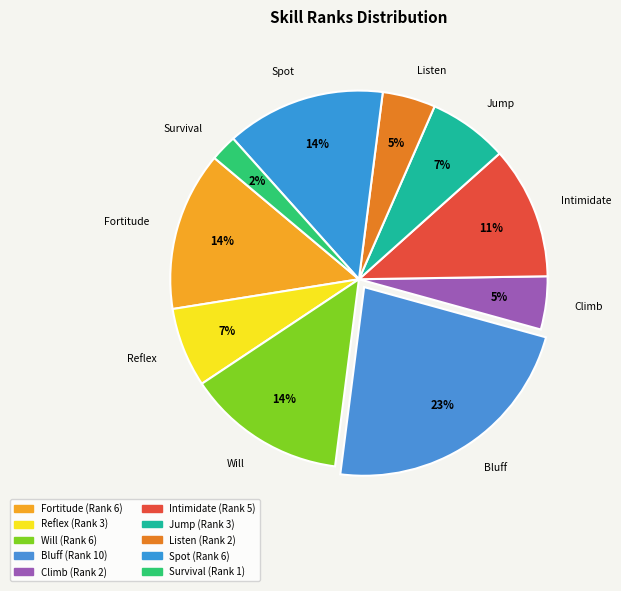

How many segments does this pie chart have?

10